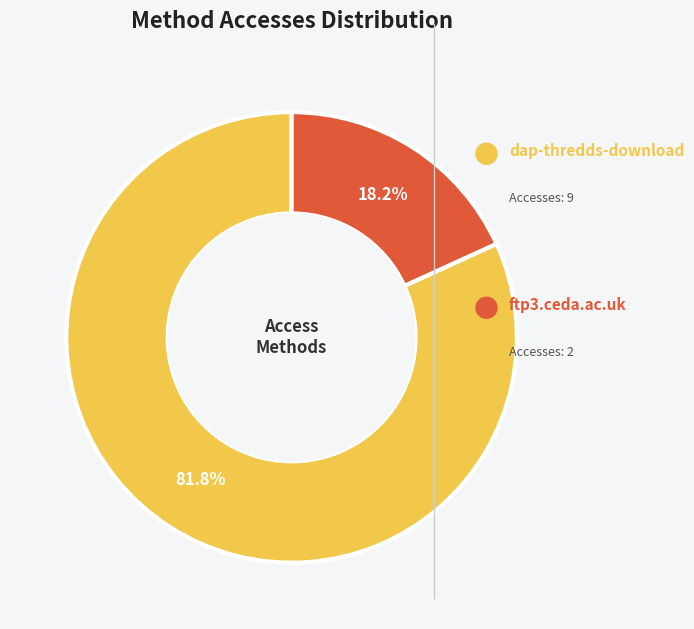

Is there any slice that represents more than half of the pie?

Yes